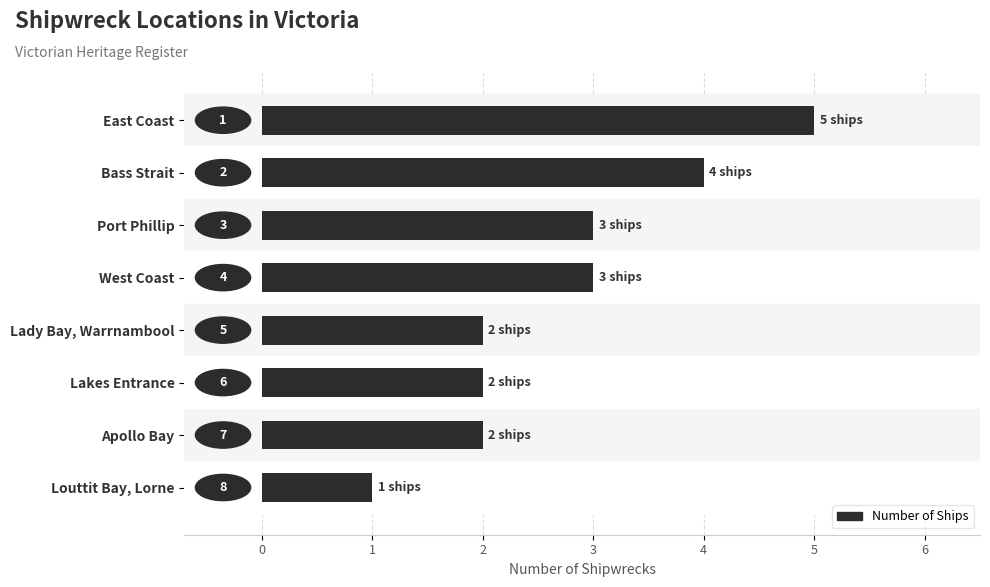

Which category has the lowest value across all series?

Louttit Bay, Lorne